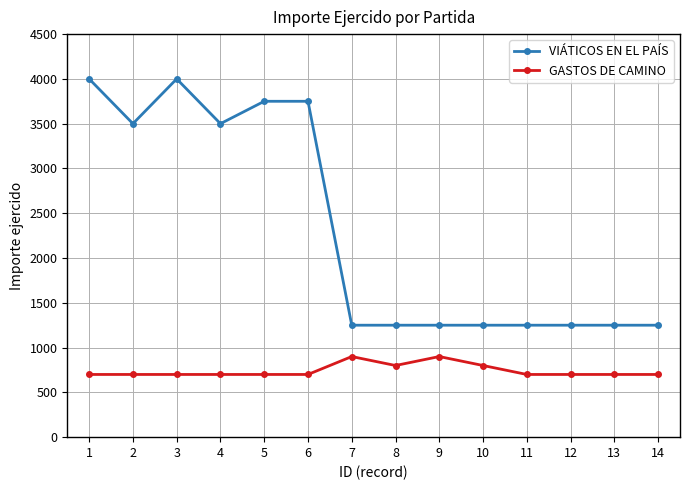

Reading left to right, list all the values displayed in this chart.

VIÁTICOS EN EL PAÍS: 1=4000	2=3500	3=4000	4=3500	5=3750	6=3750	7=1250	8=1250	9=1250	10=1250	11=1250	12=1250	13=1250	14=1250
GASTOS DE CAMINO: 1=700	2=700	3=700	4=700	5=700	6=700	7=900	8=800	9=900	10=800	11=700	12=700	13=700	14=700